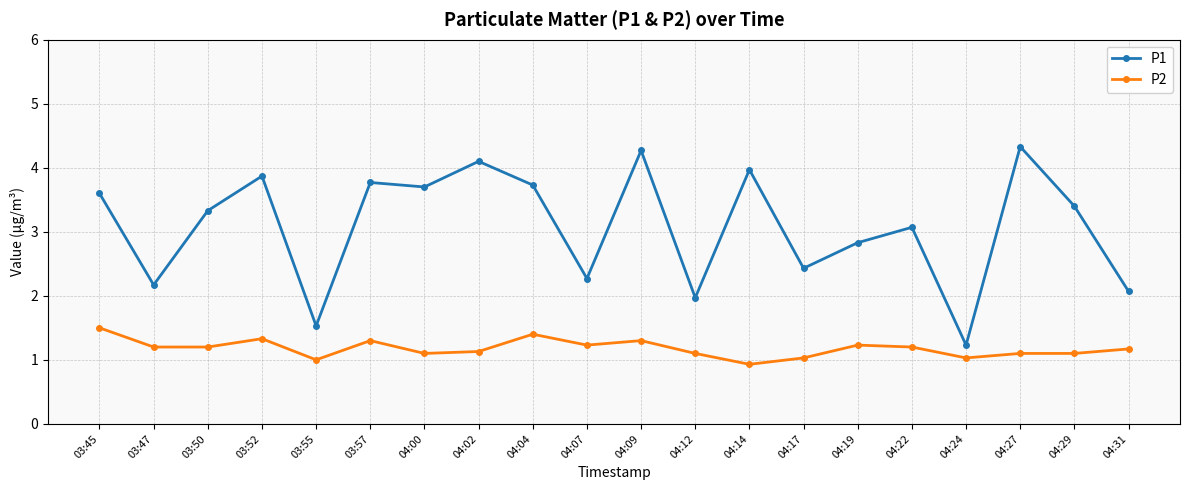

What is the highest value of the P2 series?

1.5